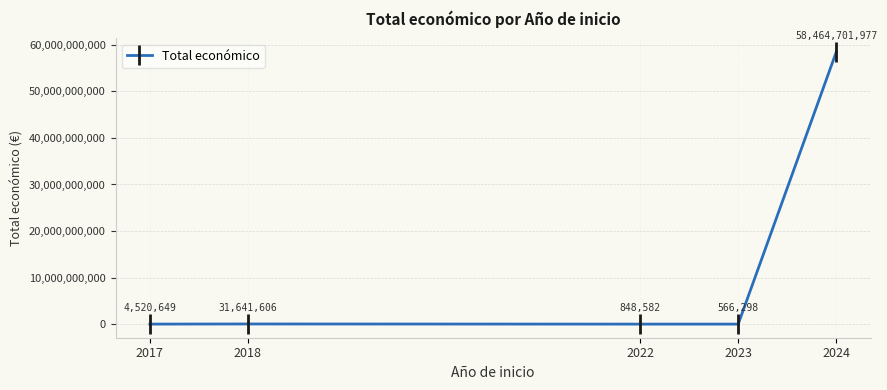

List the labels in order of value, largest first.

2024, 2018, 2017, 2022, 2023